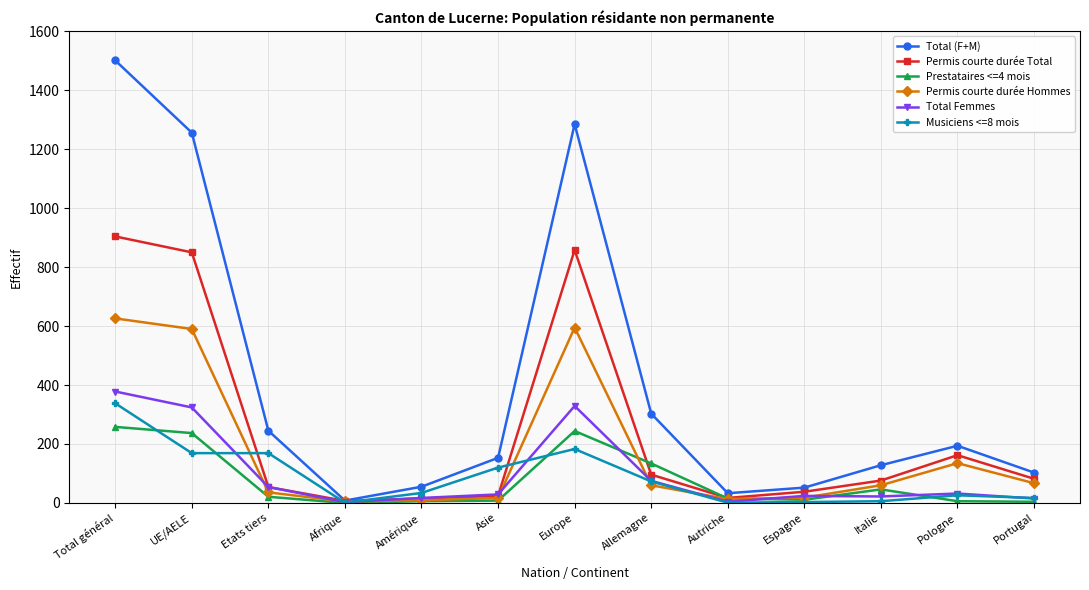

What is the maximum value shown in the chart?

1501